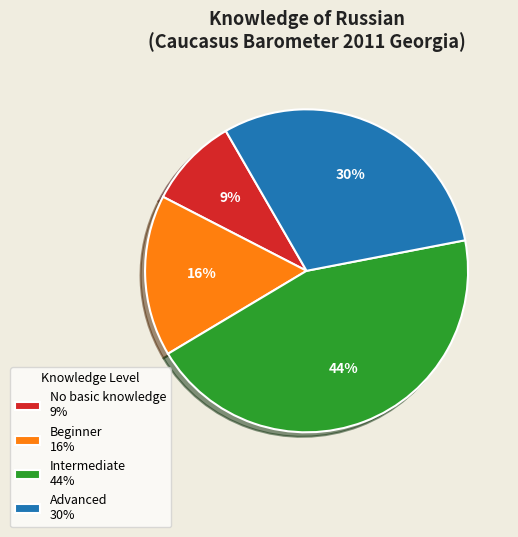

To the nearest percent, what is the difference between the Advanced 30% and Intermediate 44% slice percentages?

14%